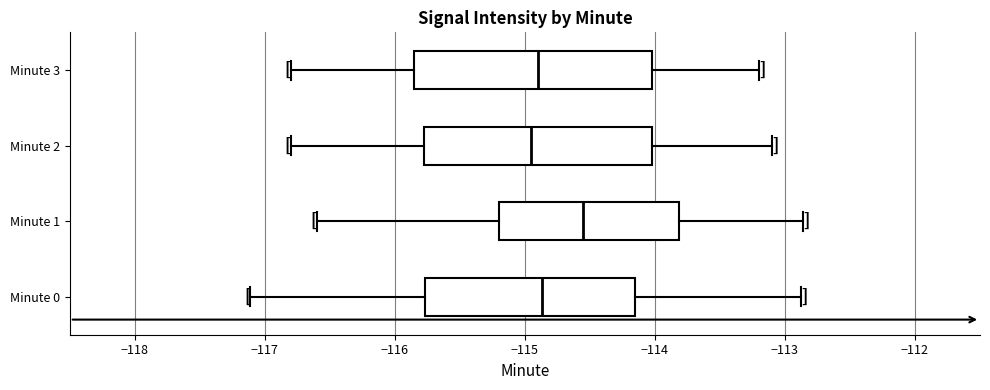

Reading bottom to top, transcribe this box plot: for each box, give where its median line is, the range the box spans, and where its two whiskers end, as read against the x-axis. The values are not printed on the chart, so give them approximately, as read against the axis.

Minute 0: median -114.9, box -115.8 to -114.2, whiskers -117.1 to -112.9
Minute 1: median -114.5, box -115.2 to -113.8, whiskers -116.6 to -112.9
Minute 2: median -114.9, box -115.8 to -114.0, whiskers -116.8 to -113.1
Minute 3: median -114.9, box -115.8 to -114.0, whiskers -116.8 to -113.2